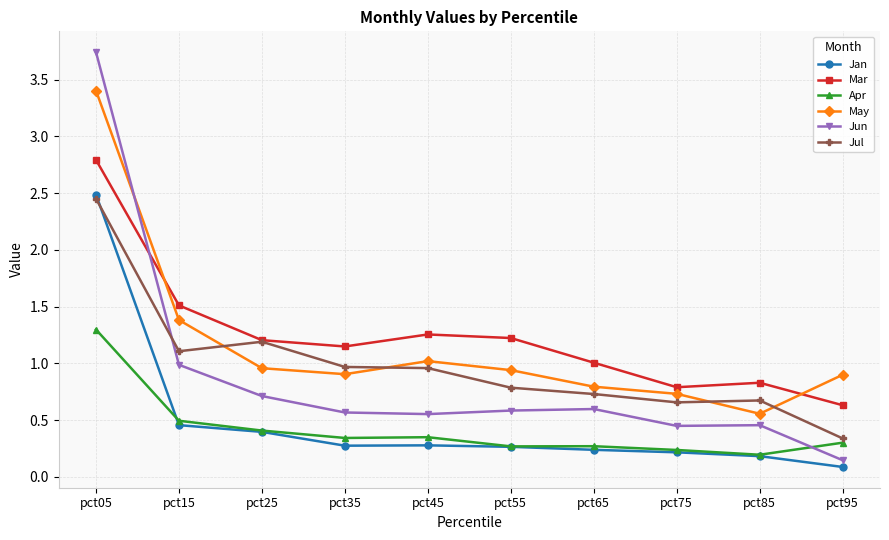

How many times do Jun and Mar cross each other?

1